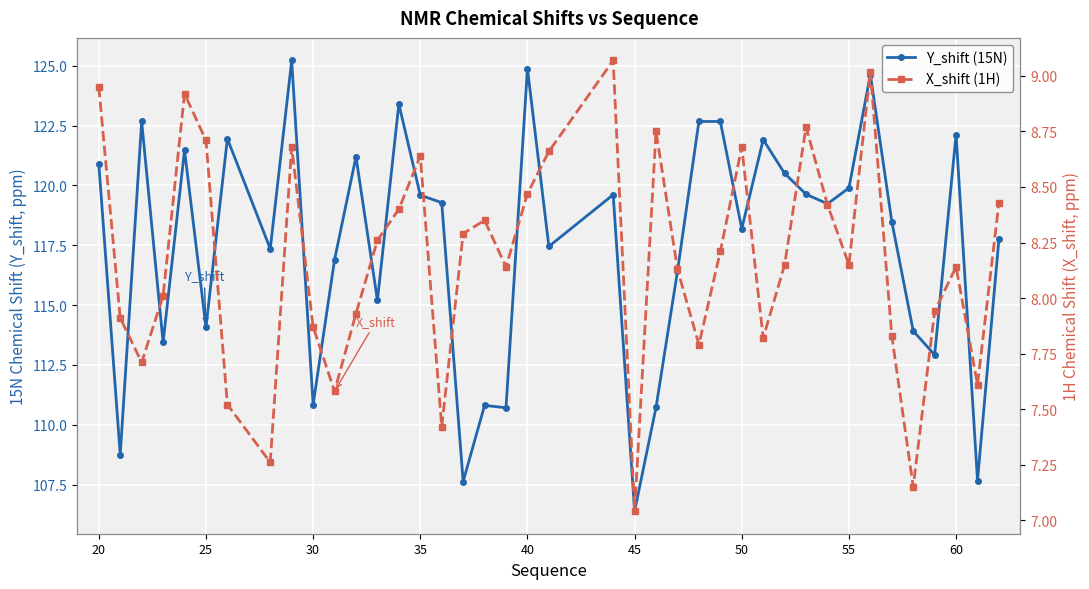

How many categories are shown in the chart?

40